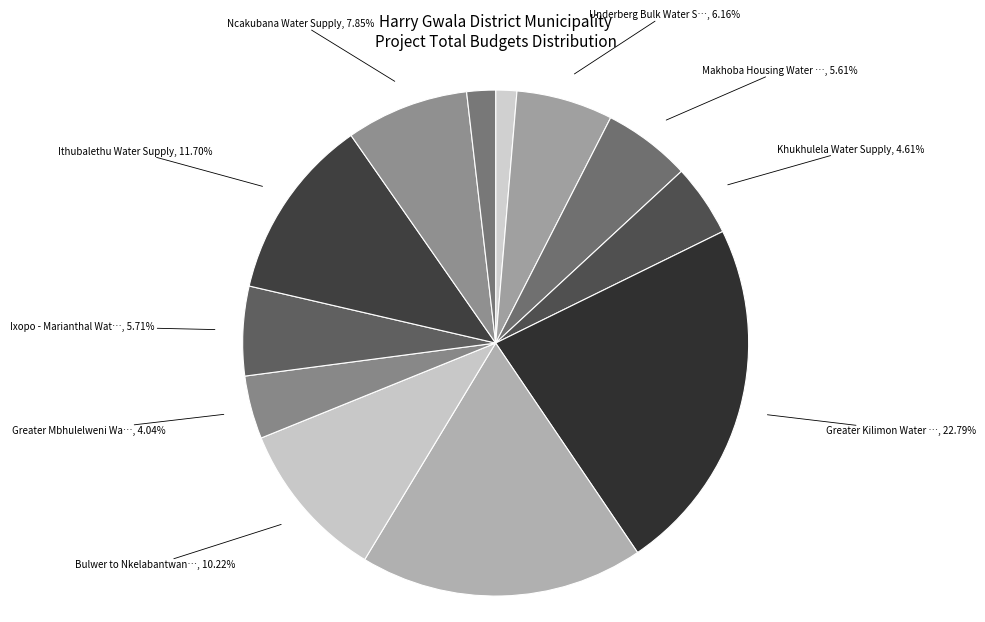

Count the number of slices in the pie.

12